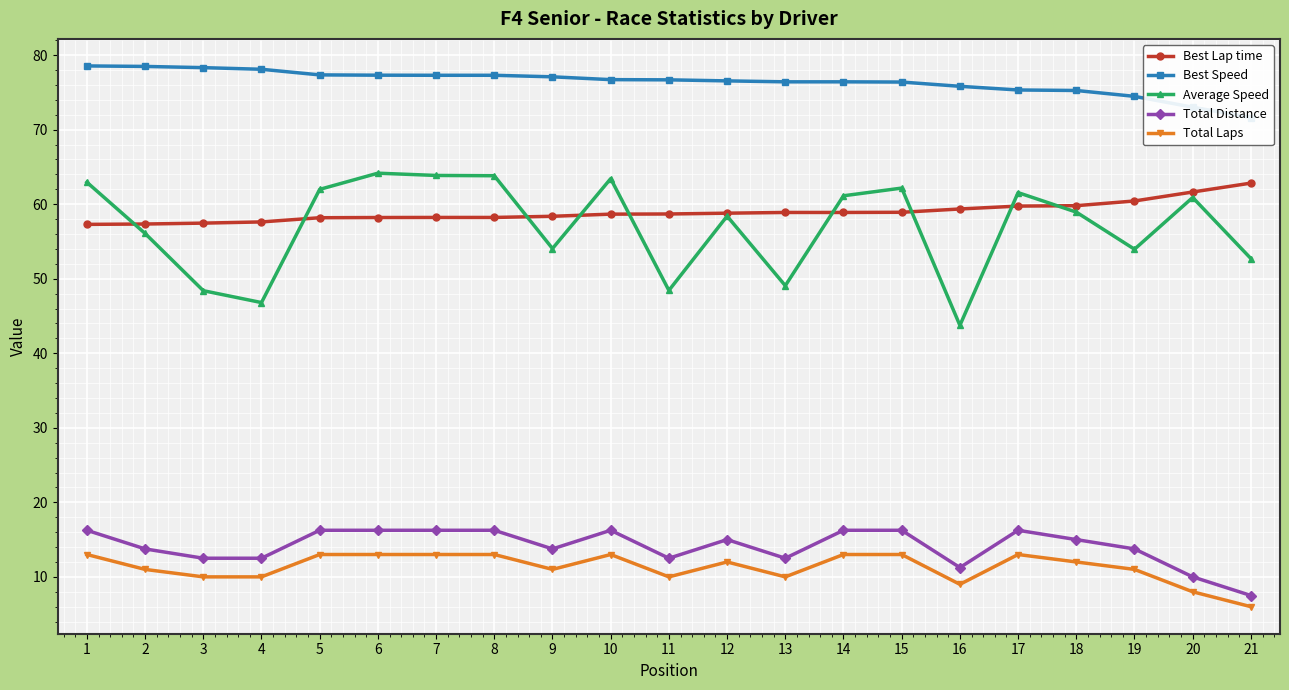

True or false: Total Laps and Best Speed intersect in this chart.

False